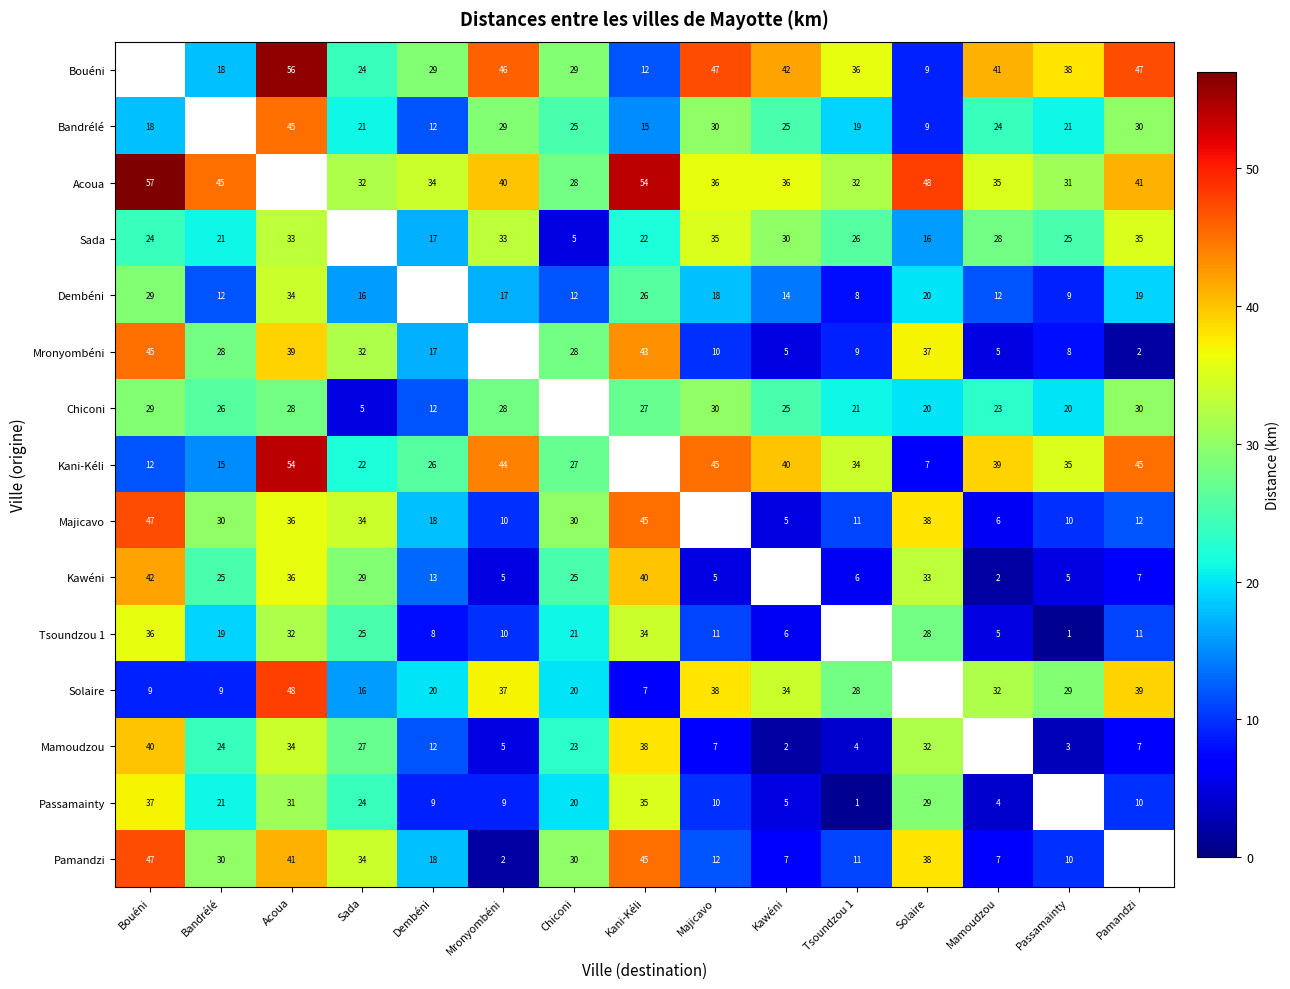

Is the value of Pamandzi at Mronyombéni greater than the value of Sada at Tsoundzou 1?

No